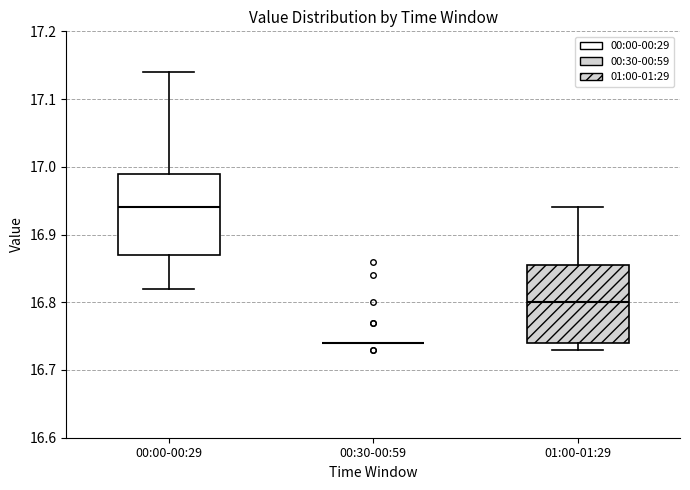

Where does the upper whisker of the box for 01:00-01:29 end on the y-axis? The values are not printed on the chart, so give them approximately, as read against the axis.

16.94